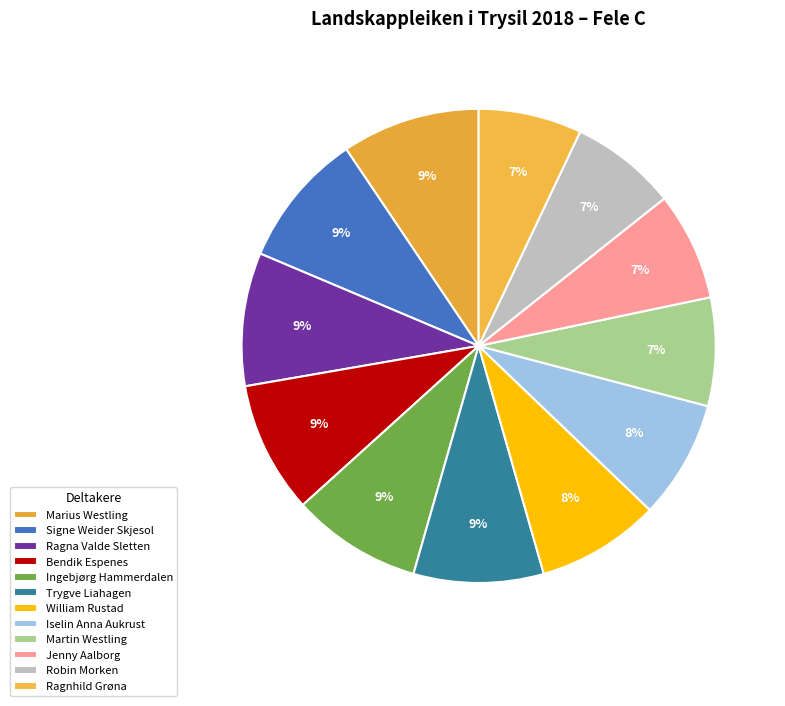

What is the change in value from Trygve Liahagen to Jenny Aalborg?

-13